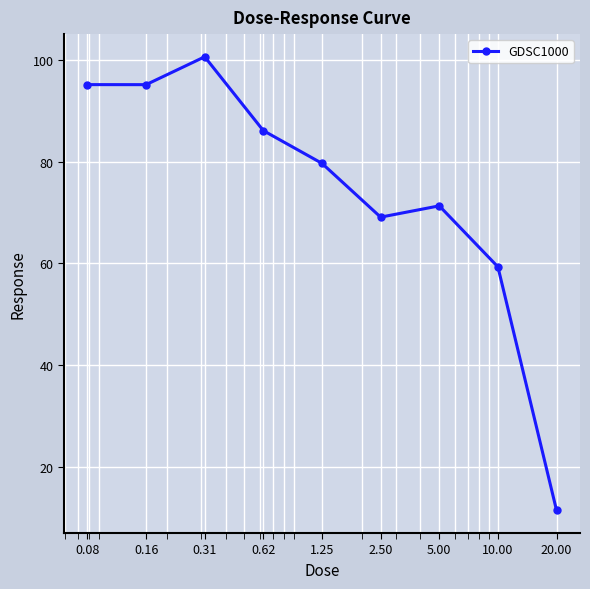

Reading right to left, extract all data points from this chart.

11.4	59.3	71.3	69.1	79.7	86.1	100.7	95.2	95.2